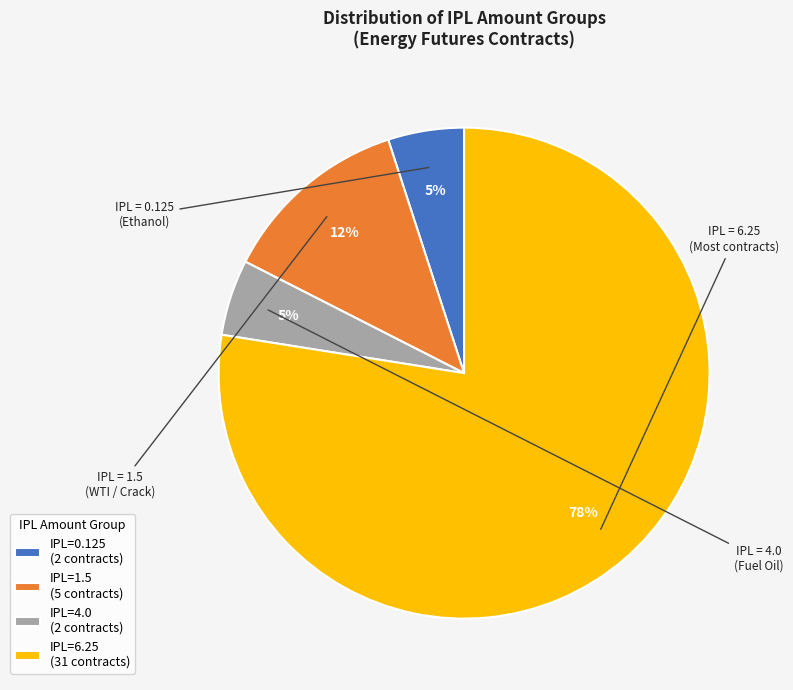

Is there a majority slice in this chart?

Yes